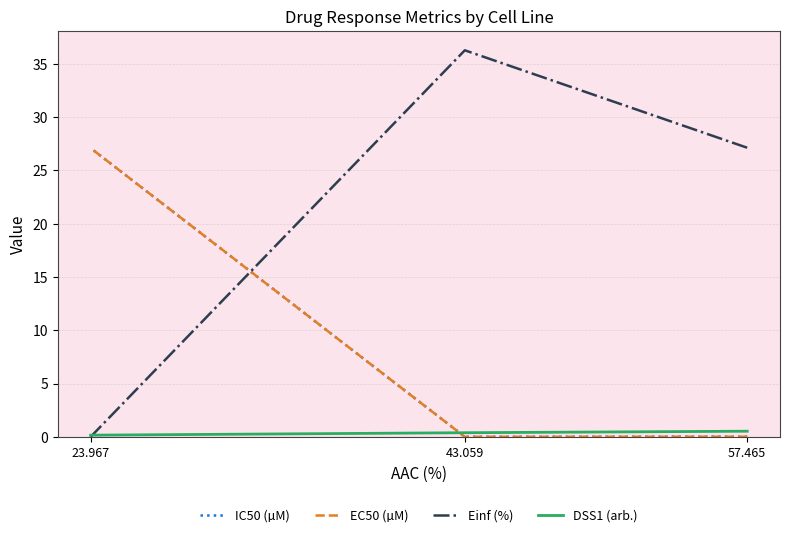

What is the total value across all series at 23.967?

54.4